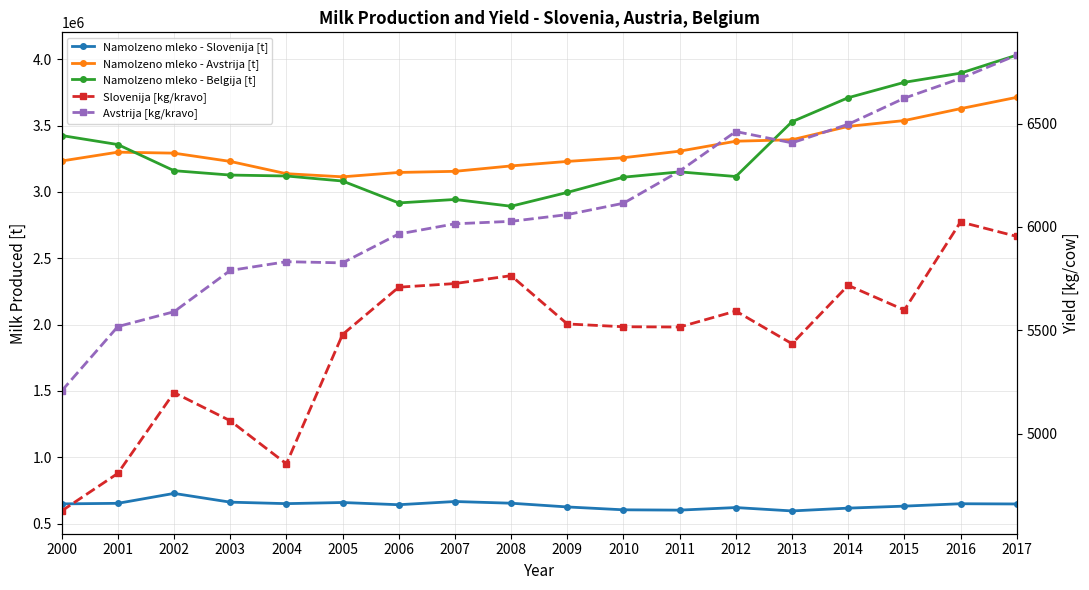

What is the difference between the maximum and minimum values in the Namolzeno mleko - Belgija [t] series?

1139000.0